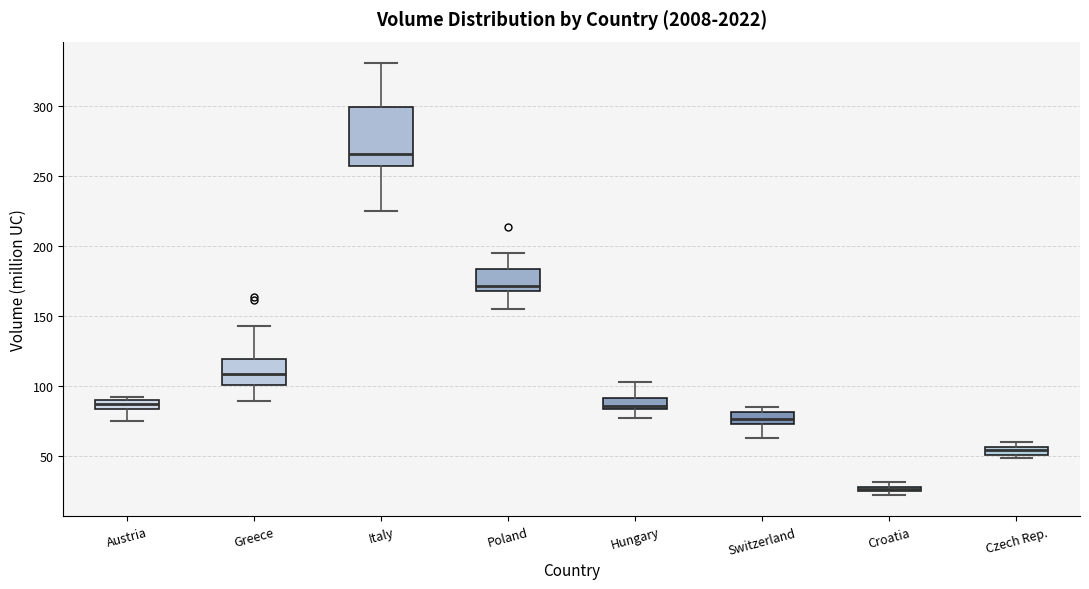

Where is the lower edge of the box for Austria on the y-axis? The values are not printed on the chart, so give them approximately, as read against the axis.

85